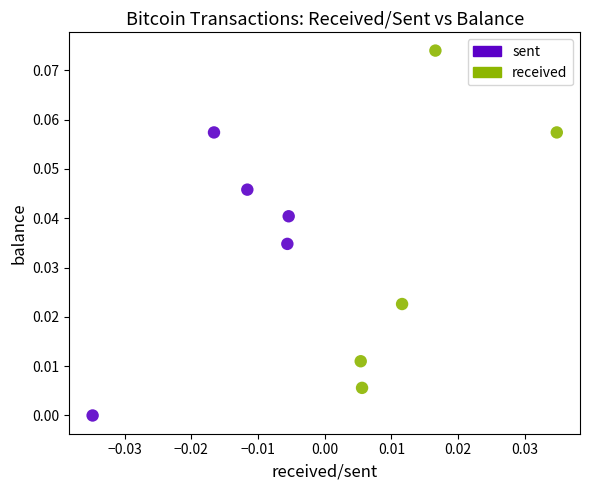

Which series has the widest spread of Y values?

received